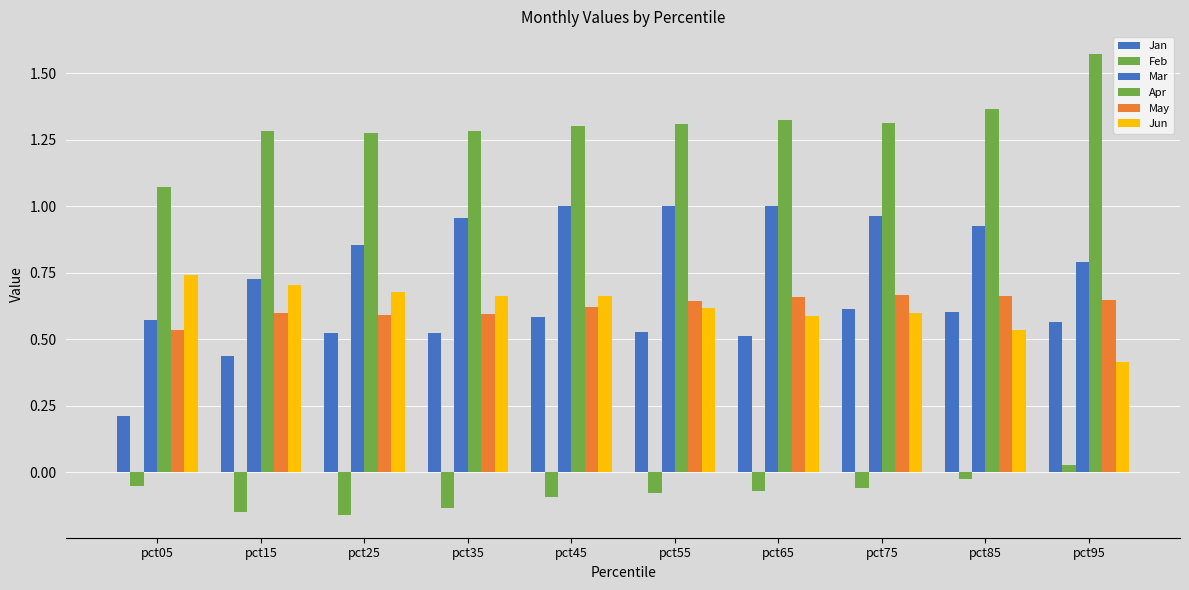

How many bars are there in total?

60